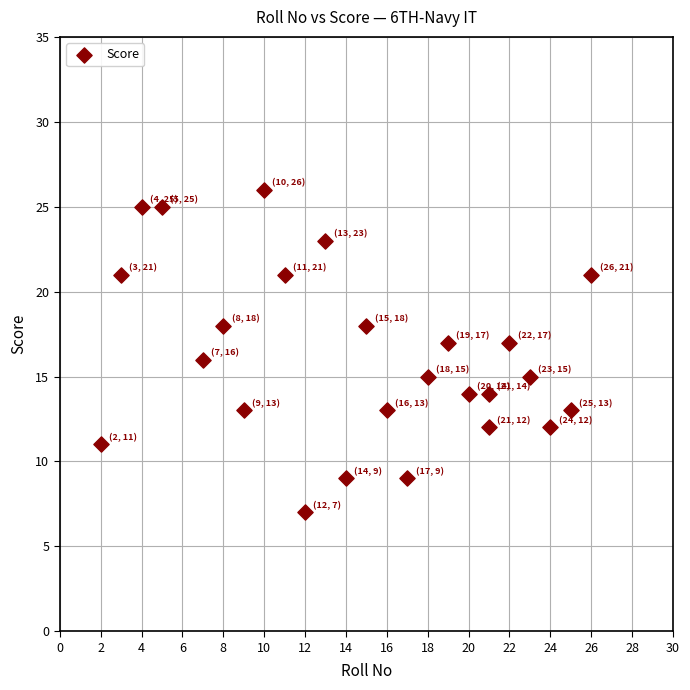

What is the range of Y values (max minus min)?

19